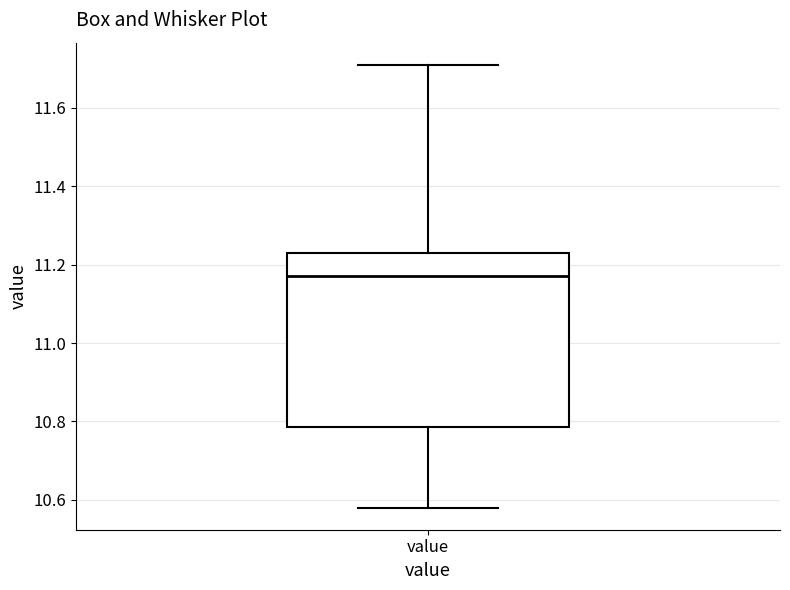

Read this box plot against the y-axis: the position of the median line, the range covered by the box, and the ends of both whiskers. The values are not printed on the chart, so give them approximately, as read against the axis.

median 11.18, box 10.78 to 11.24, whiskers 10.58 to 11.72